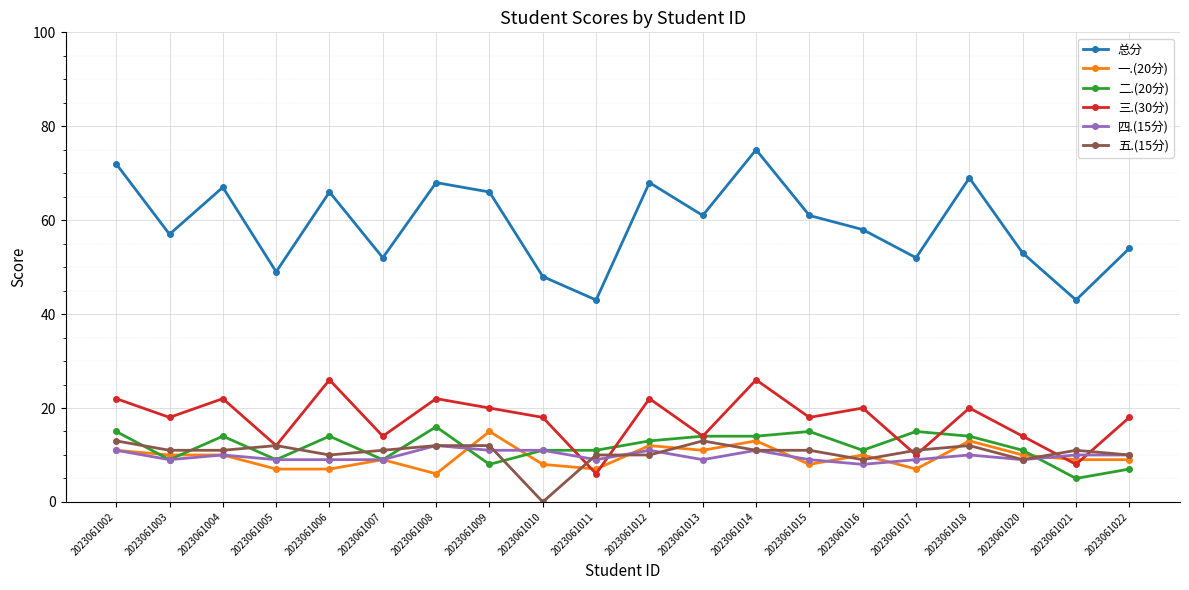

The value of 三.(30分) at 2023061010 is 18. True or false?

True